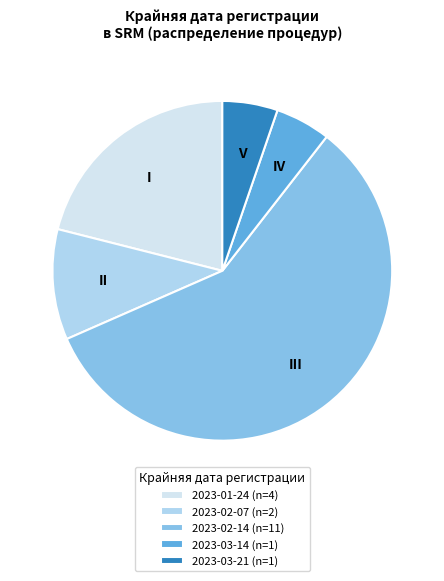

True or false: 2023-02-07 (n=2) accounts for 11% of the total.

True